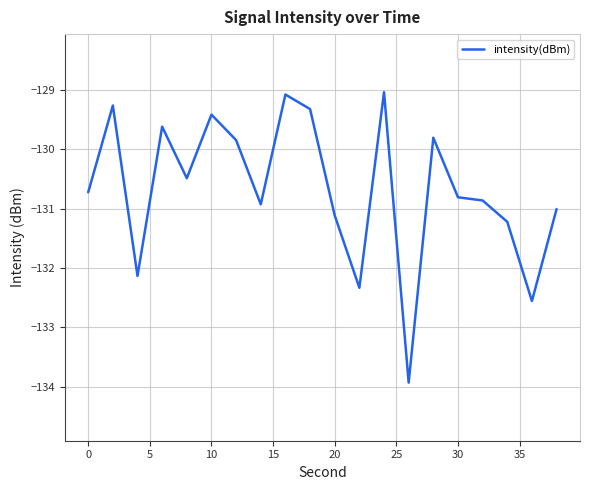

What is the sum of all values?

-2613.5